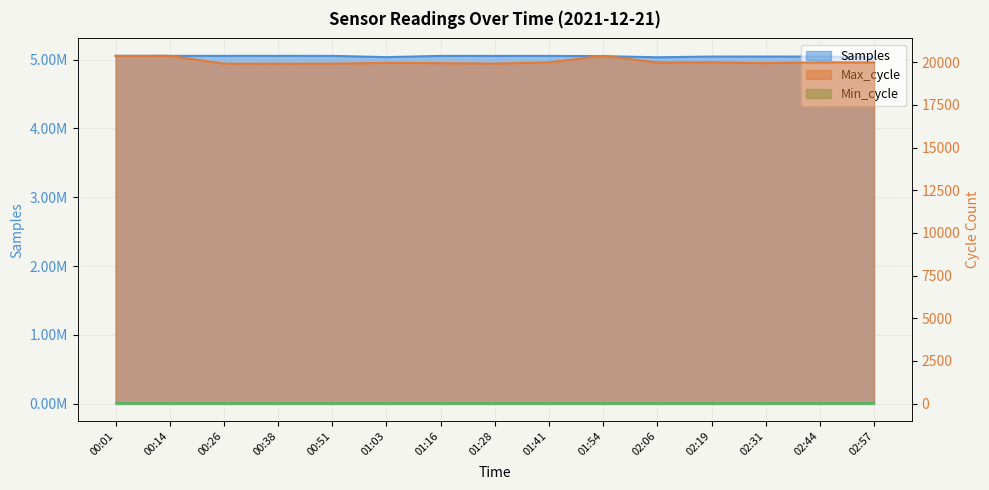

What is the total value across all series at 01:03?

5054632